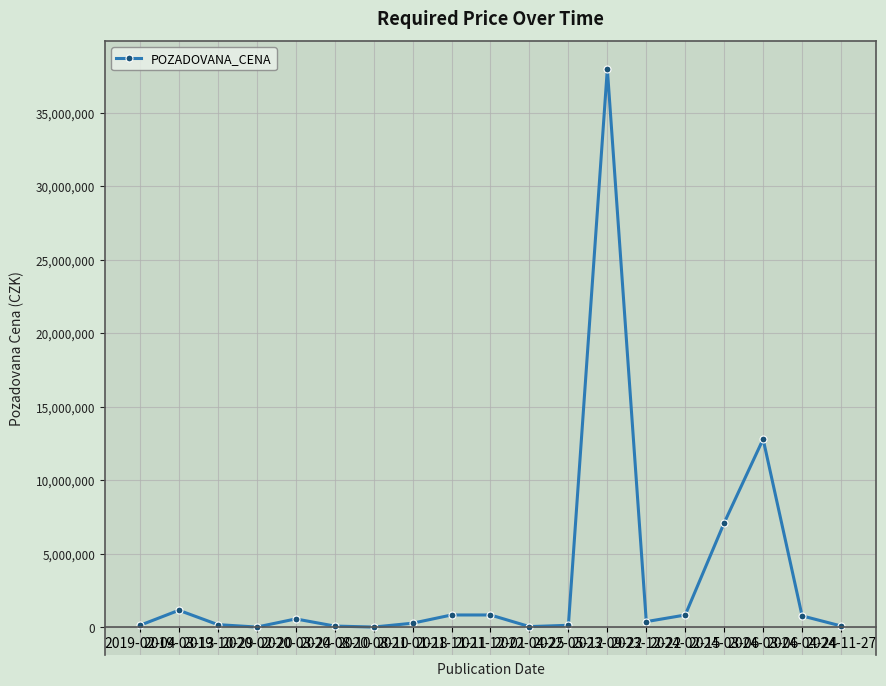

How many data points are less than 377000?

9